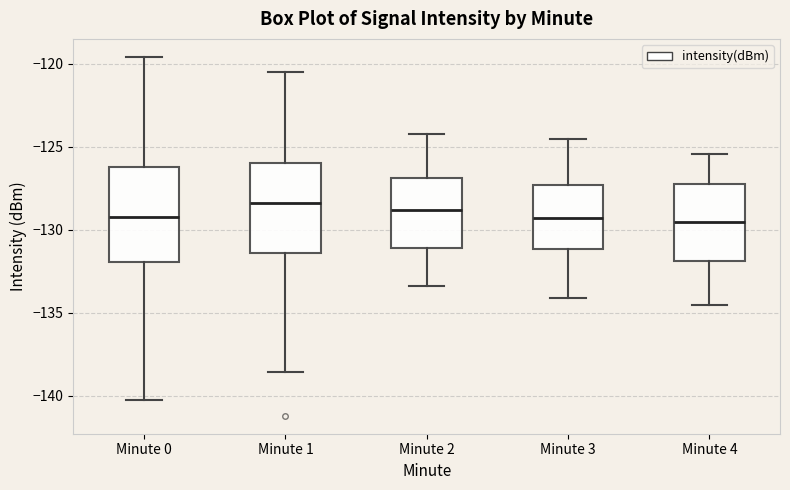

Reading left to right, transcribe this box plot: for each box, give where its median line is, the range the box spans, and where its two whiskers end, as read against the y-axis. The values are not printed on the chart, so give them approximately, as read against the axis.

Minute 0: median -129.0, box -132.0 to -126.0, whiskers -140.5 to -119.5
Minute 1: median -128.5, box -131.5 to -126.0, whiskers -138.5 to -120.5
Minute 2: median -129.0, box -131.0 to -127.0, whiskers -133.5 to -124.0
Minute 3: median -129.5, box -131.0 to -127.5, whiskers -134.0 to -124.5
Minute 4: median -129.5, box -132.0 to -127.0, whiskers -134.5 to -125.5